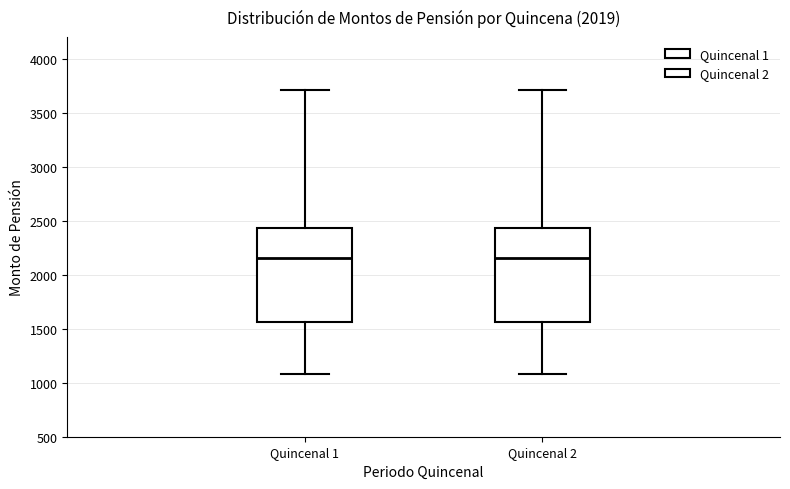

Reading left to right, read every box against the y-axis: the position of its median line, the range the box covers, and the ends of its whiskers. The values are not printed on the chart, so give them approximately, as read against the axis.

Quincenal 1: median 2150, box 1550 to 2450, whiskers 1100 to 3700
Quincenal 2: median 2150, box 1550 to 2450, whiskers 1100 to 3700